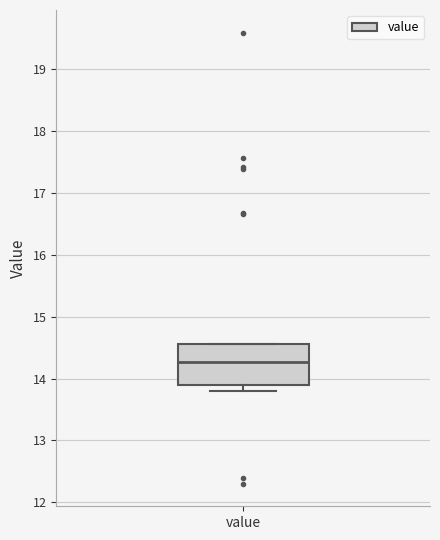

Read this box plot against the y-axis: the position of the median line, the range covered by the box, and the ends of both whiskers. The values are not printed on the chart, so give them approximately, as read against the axis.

median 14.3, box 13.9 to 14.6, whiskers 13.8 to 14.6